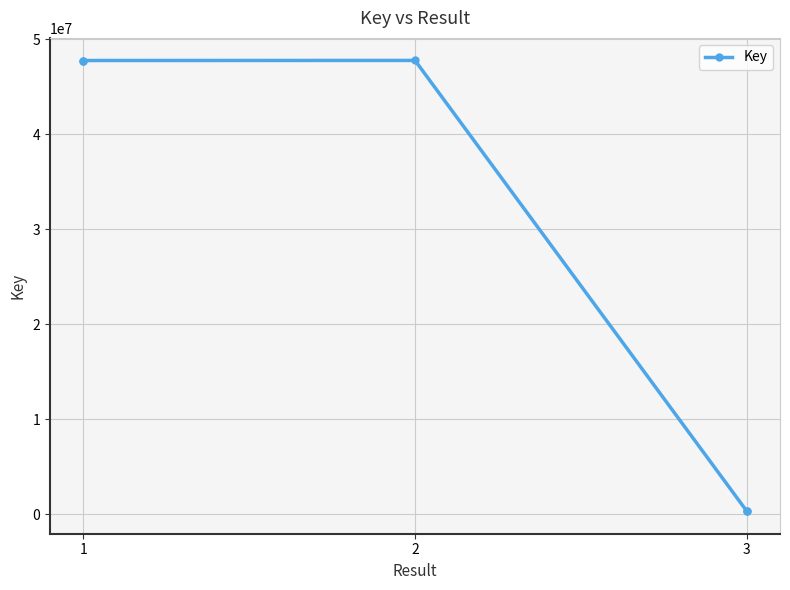

The value at 1 is 18941363. True or false?

False